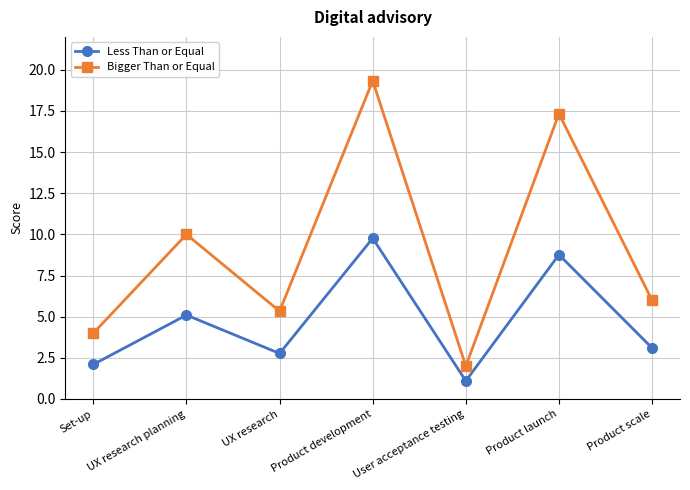

Which series has the largest range (max minus min)?

Bigger Than or Equal